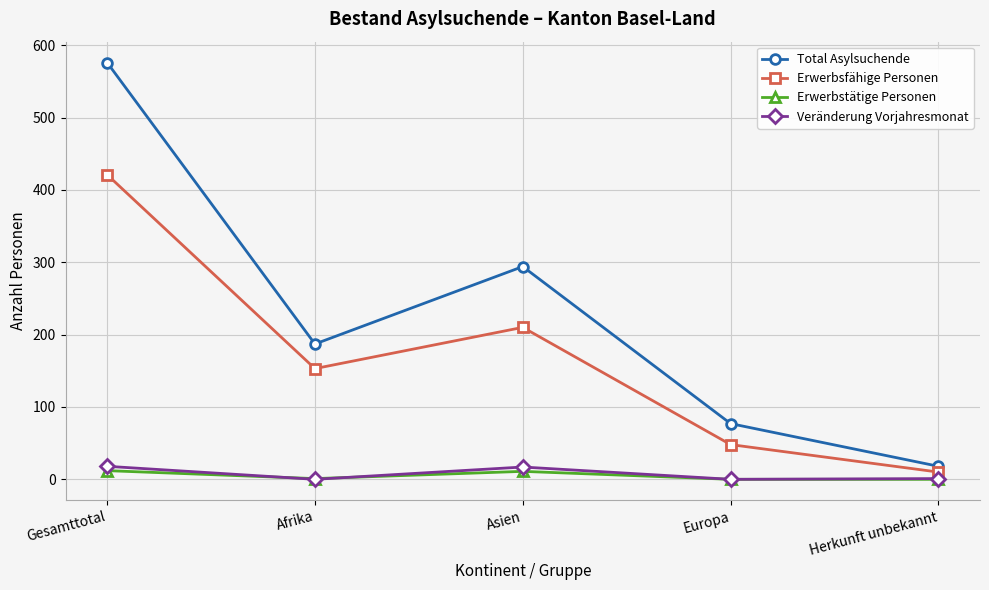

How many series are shown in this chart?

4